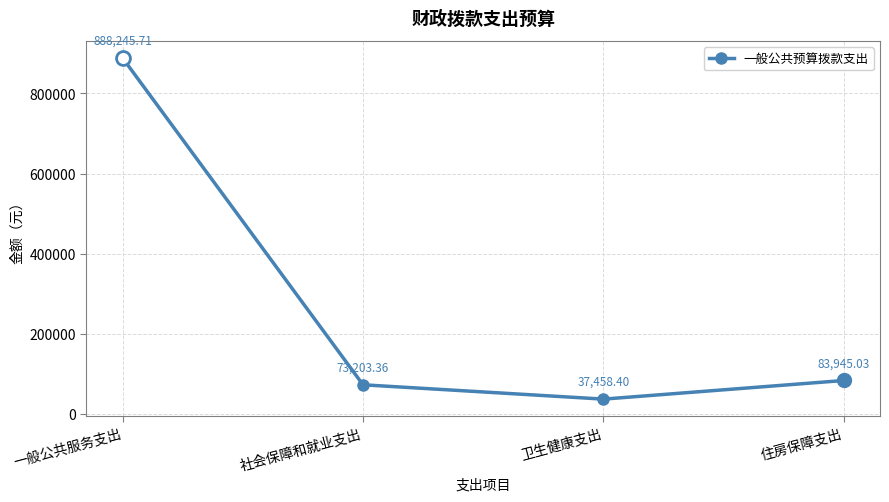

Reading left to right, list all the values displayed in this chart.

一般公共服务支出=888245.7	社会保障和就业支出=73203.4	卫生健康支出=37458.4	住房保障支出=83945.0